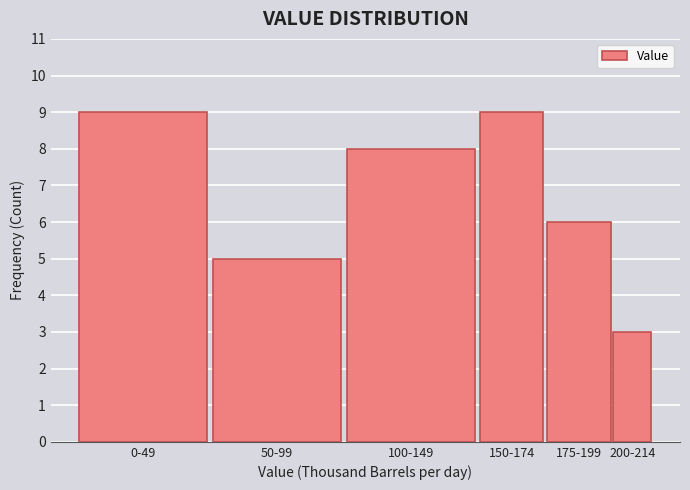

Reading left to right, transcribe all the data shown in this chart.

9	5	8	9	6	3